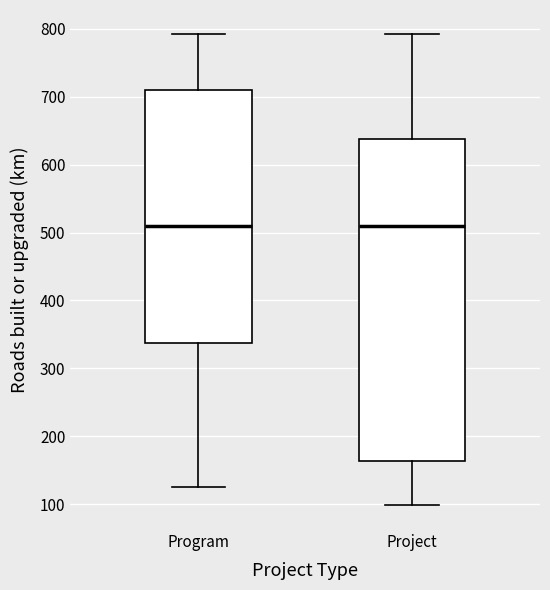

Reading left to right, transcribe this box plot: for each box, give where its median line is, the range the box spans, and where its two whiskers end, as read against the y-axis. The values are not printed on the chart, so give them approximately, as read against the axis.

Program: median 510, box 340 to 710, whiskers 130 to 790
Project: median 510, box 160 to 640, whiskers 100 to 790